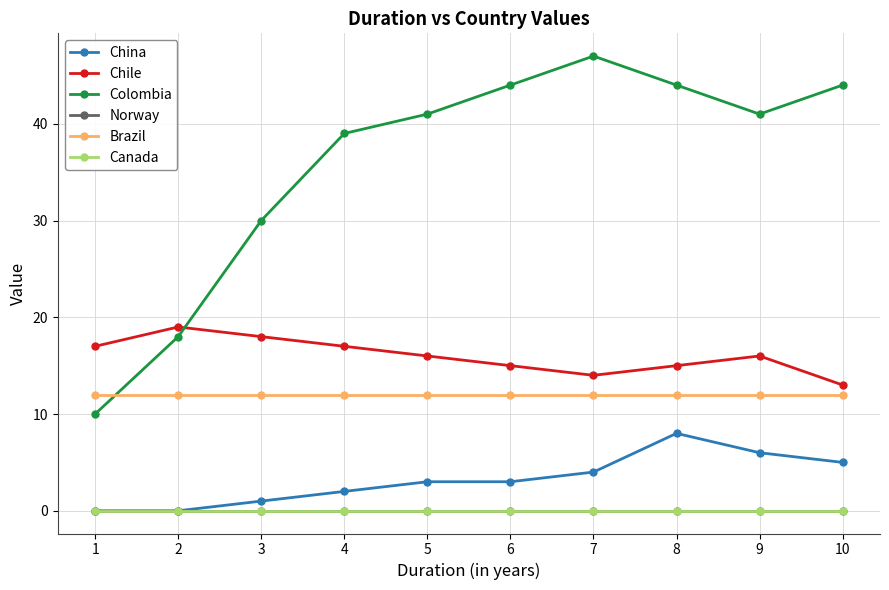

Does the chart have visible grid lines?

Yes